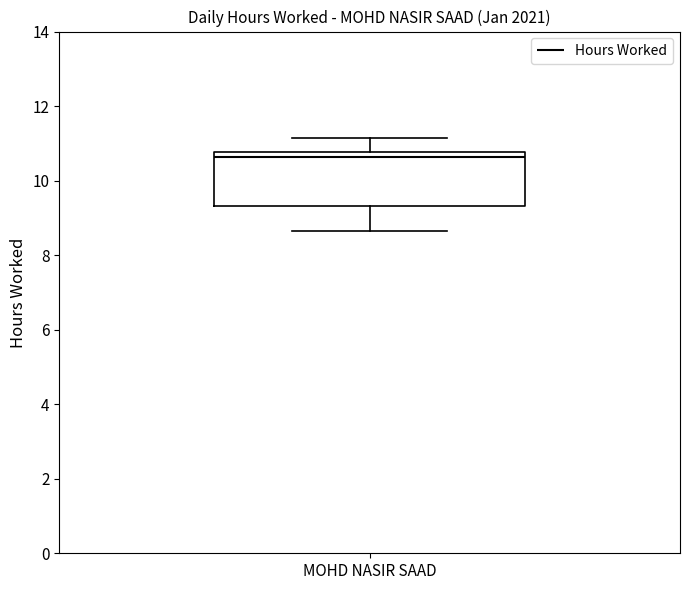

Transcribe this box plot: give where the median line is, the range the box spans, and where the two whiskers end, as read against the y-axis. The values are not printed on the chart, so give them approximately, as read against the axis.

median 10.6, box 9.4 to 10.8, whiskers 8.6 to 11.2